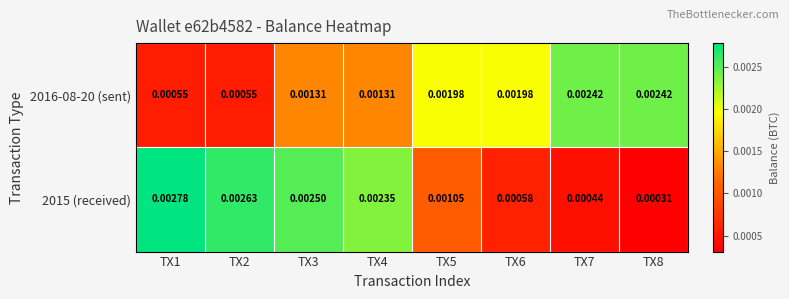

Is the value of 2016-08-20 (sent) at TX2 greater than the value of 2015 (received) at TX3?

No